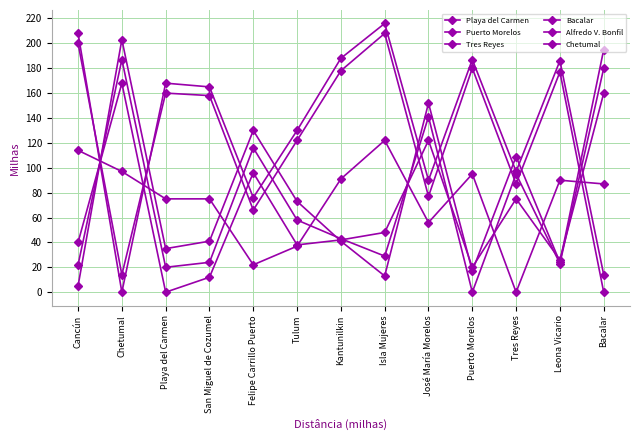

How many distinct data groups are displayed?

6